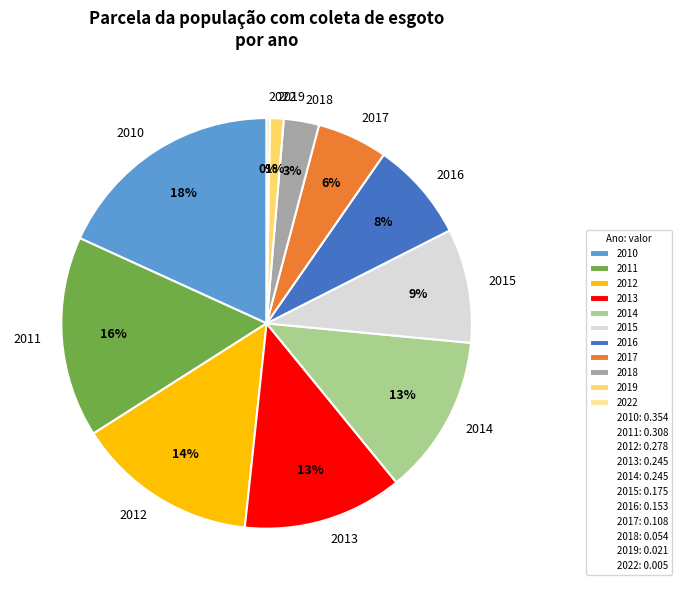

To the nearest percent, what is the difference between the 2010 and 2011 slice percentages?

2%